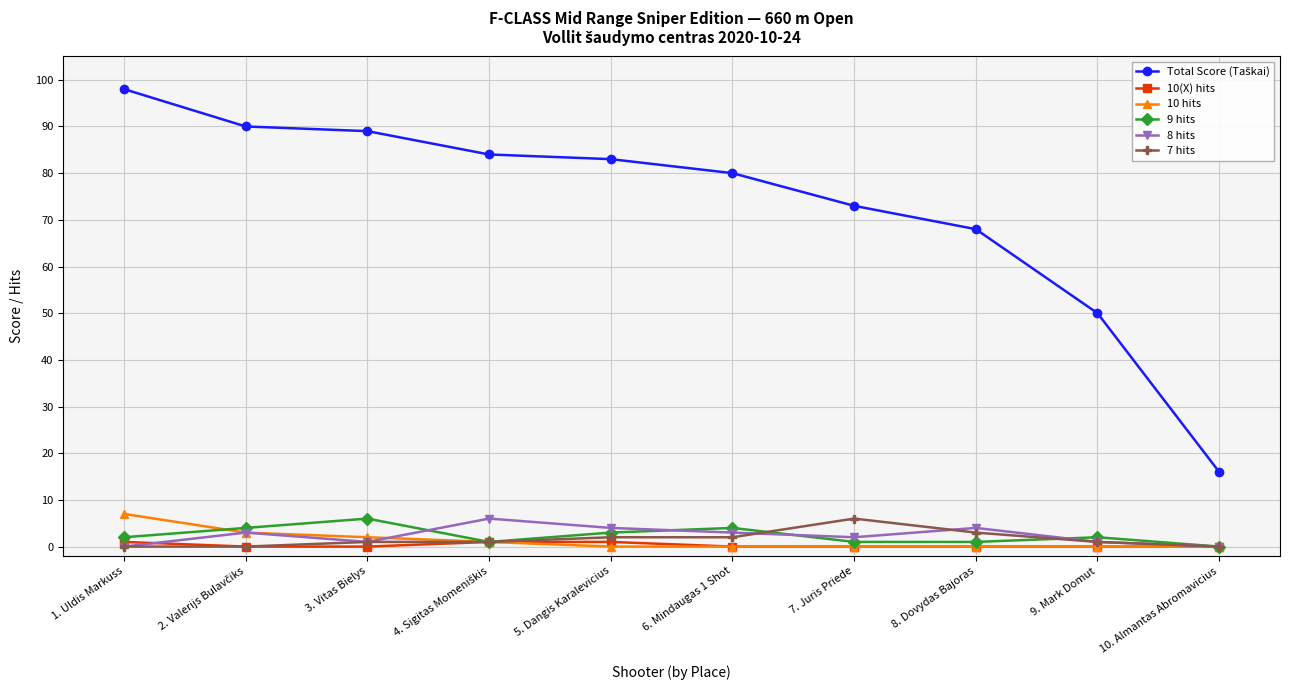

What is the label of the 9th point from the left?

9. Mark Domut